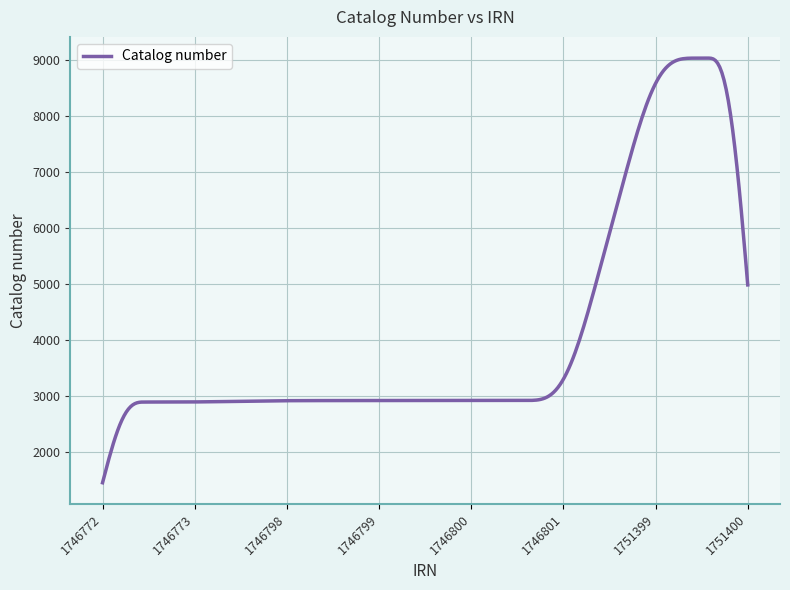

What is the difference between the maximum and minimum values?

7594.5